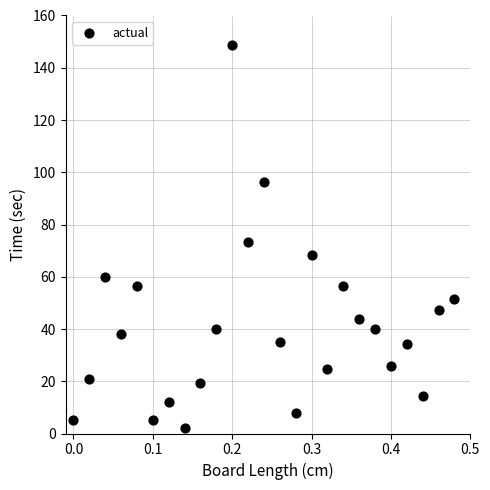

What Y value in the scatter plot is closest to 75?

73.1